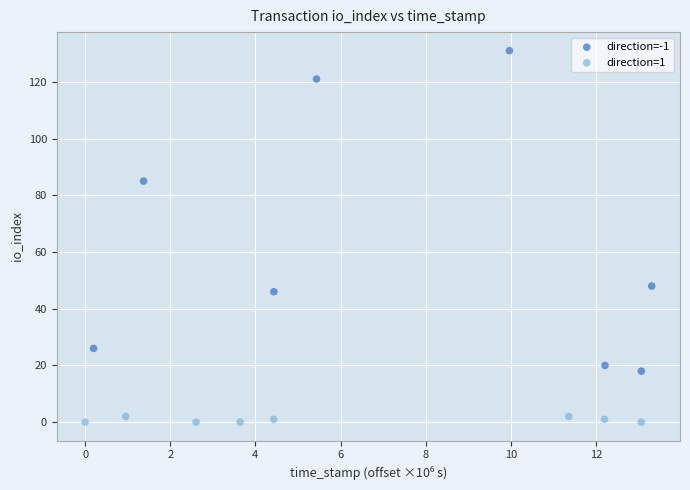

Which series reaches the minimum Y coordinate?

direction=1